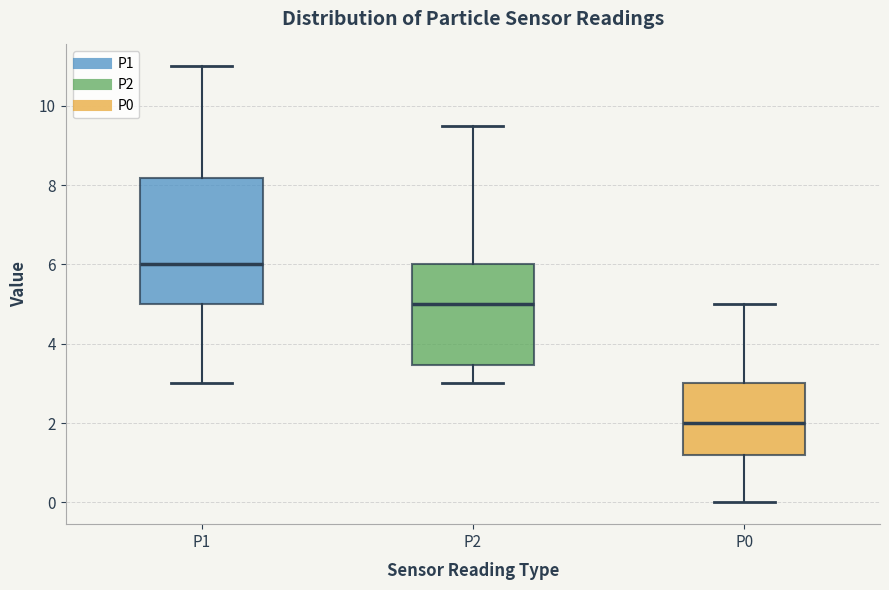

Which box has the lowest median line?

P0